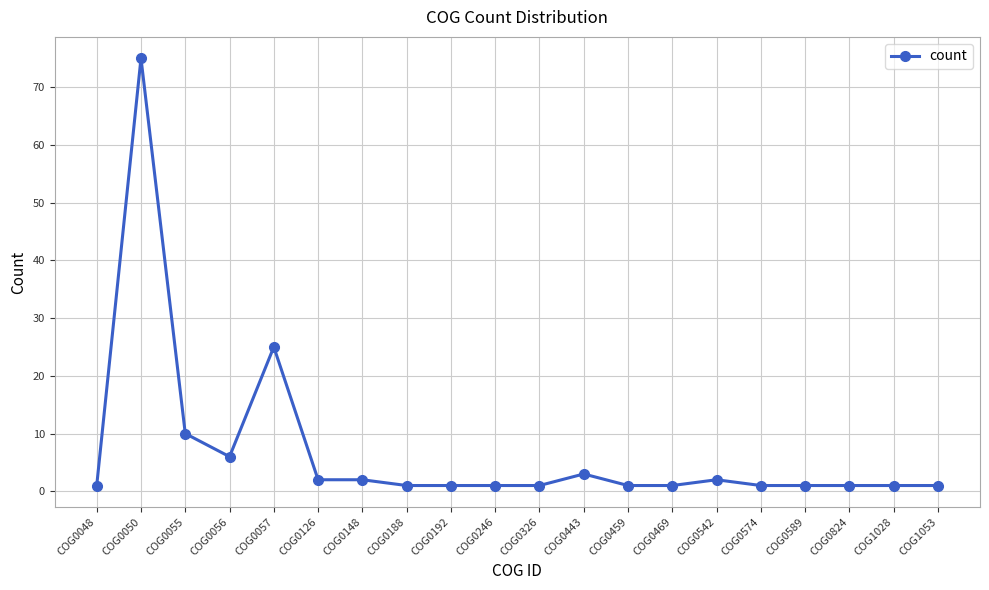

What is the ratio of the value at COG0048 to the value at COG0126?

0.5